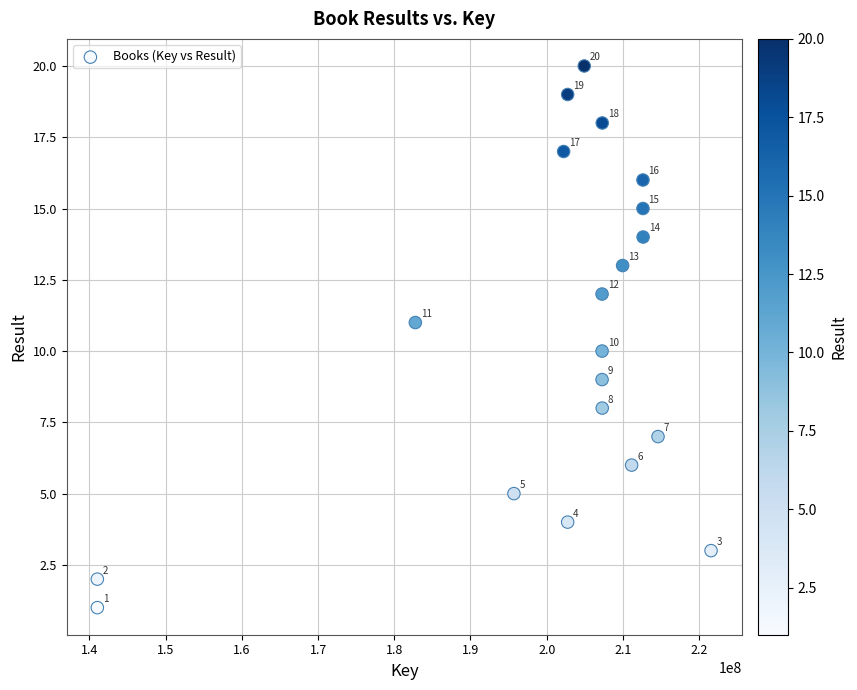

What is the range of Y values (max minus min)?

19